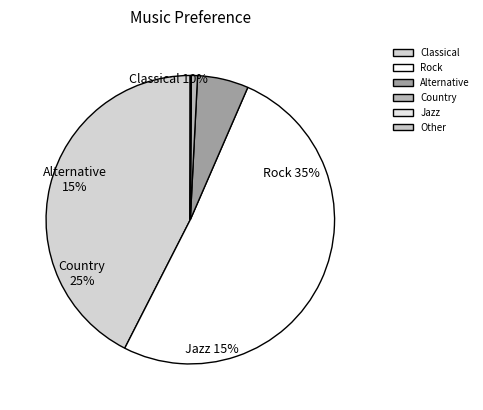

How many segments does this pie chart have?

6